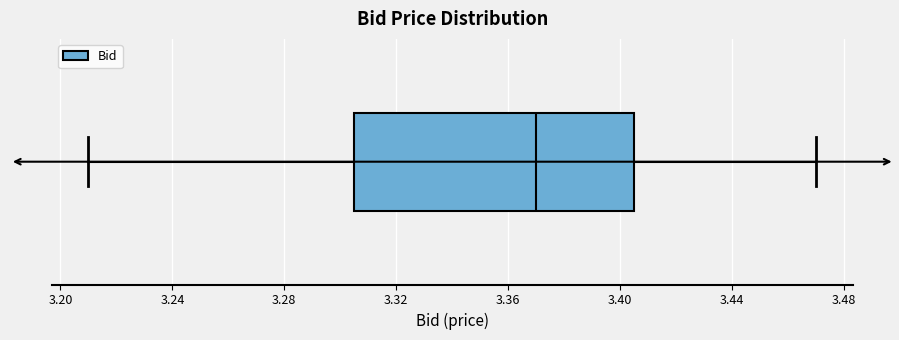

Where does the left whisker of the box end on the x-axis? The values are not printed on the chart, so give them approximately, as read against the axis.

3.210